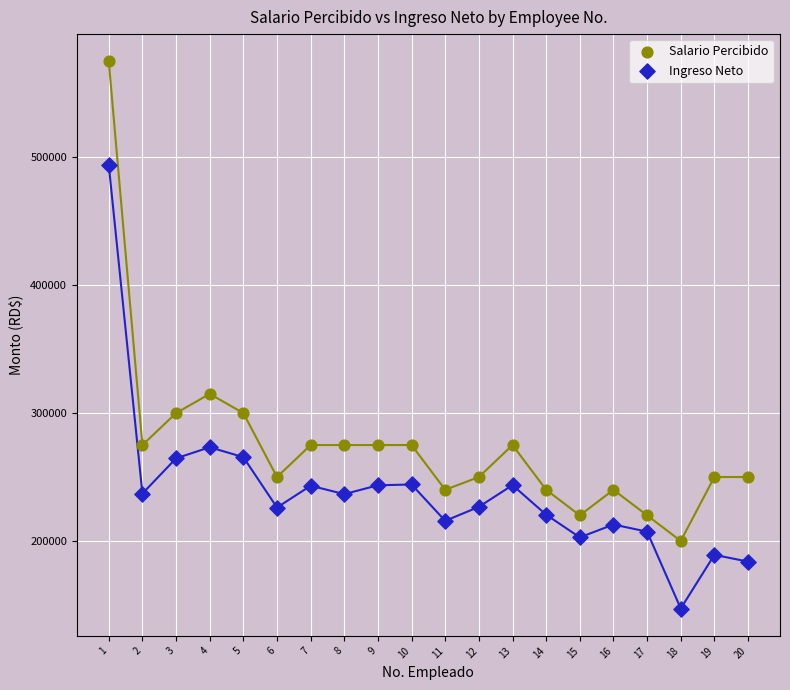

In the Salario Percibido series, what Y value is closest to 387500?

315000.0